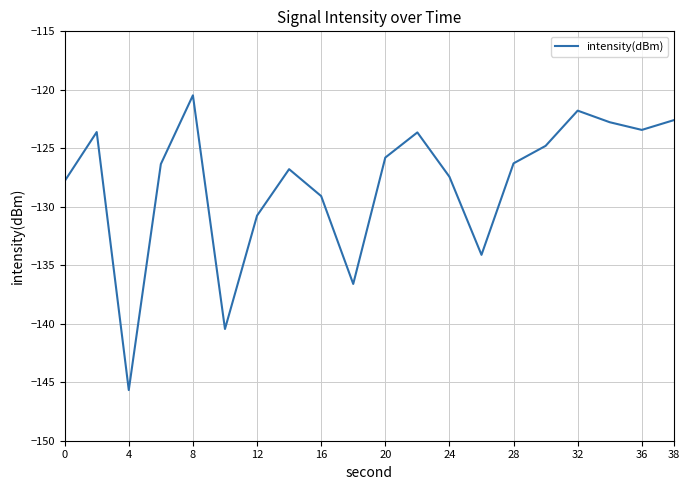

What is the greatest value displayed?

-120.5